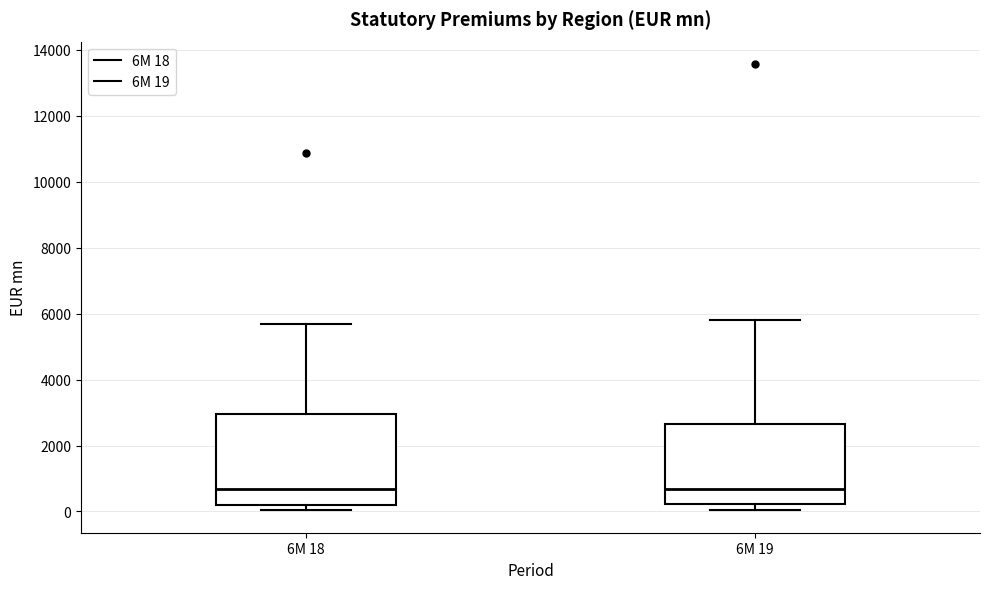

Reading left to right, read every box against the y-axis: the position of its median line, the range the box covers, and the ends of its whiskers. The values are not printed on the chart, so give them approximately, as read against the axis.

6M 18: median 600, box 200 to 3000, whiskers 0 to 5600
6M 19: median 600, box 200 to 2600, whiskers 0 to 5800